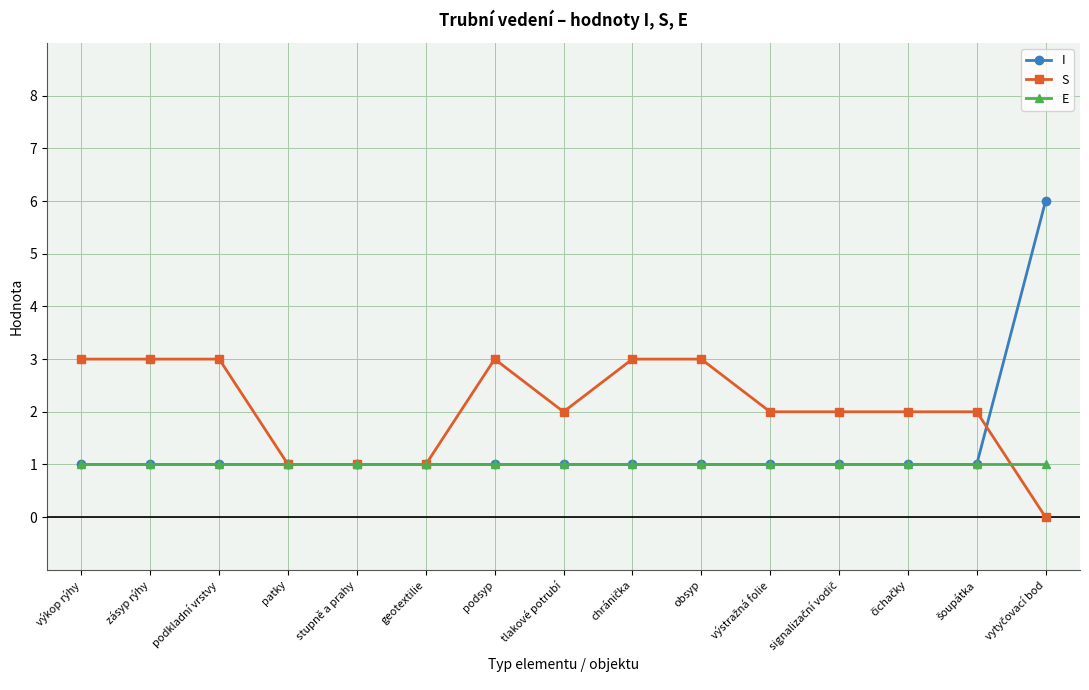

What is the total value across all series at zásyp rýhy?

5